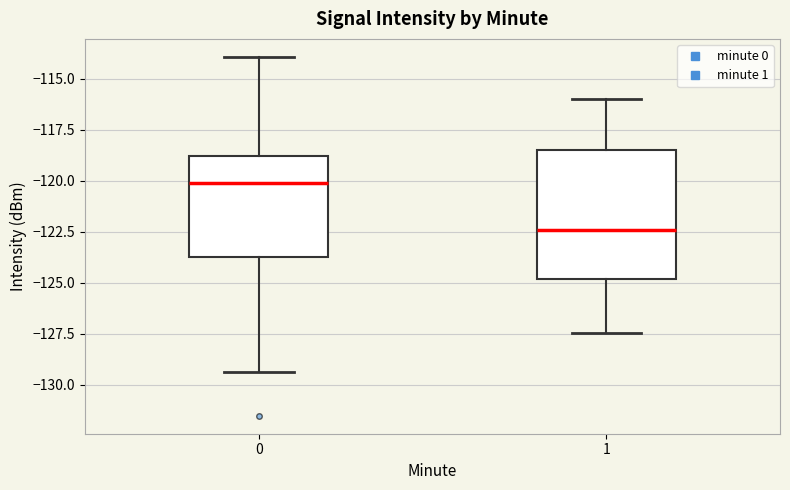

Which box is the tallest, from its lower edge to its upper edge?

1